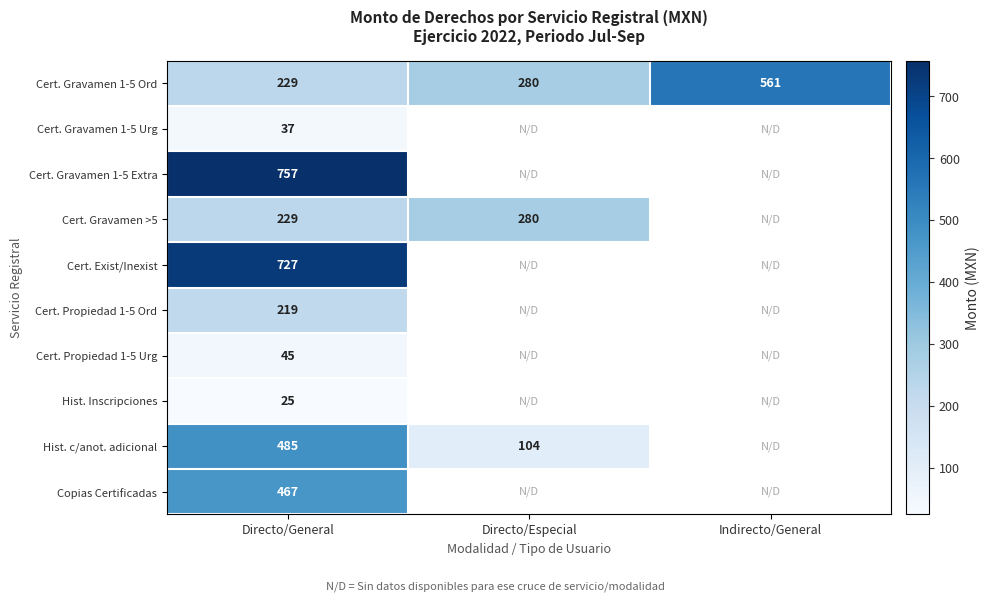

Count the Cert. Gravamen 1-5 Ord values in the range 229 to 561.

3